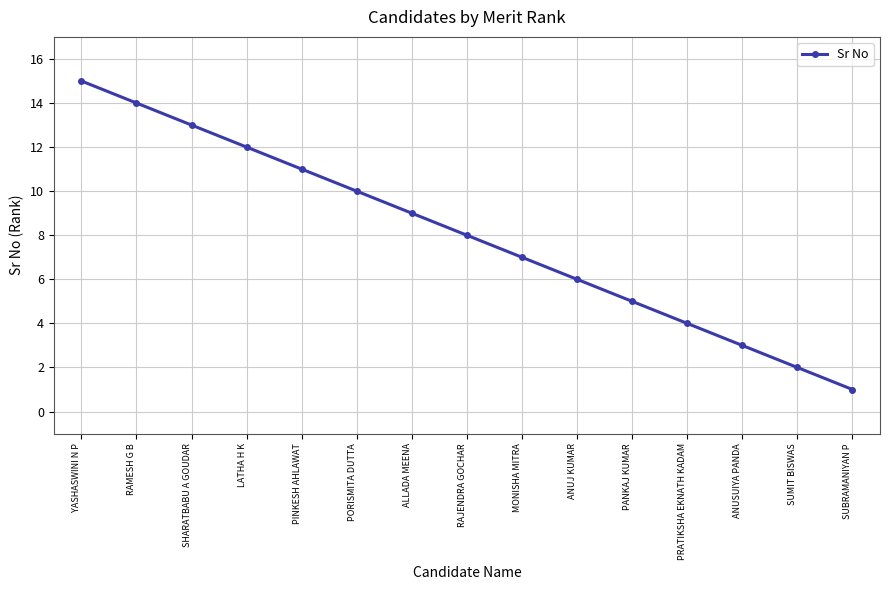

The chart shows a value of 22 at RAMESH G B. True or false?

False